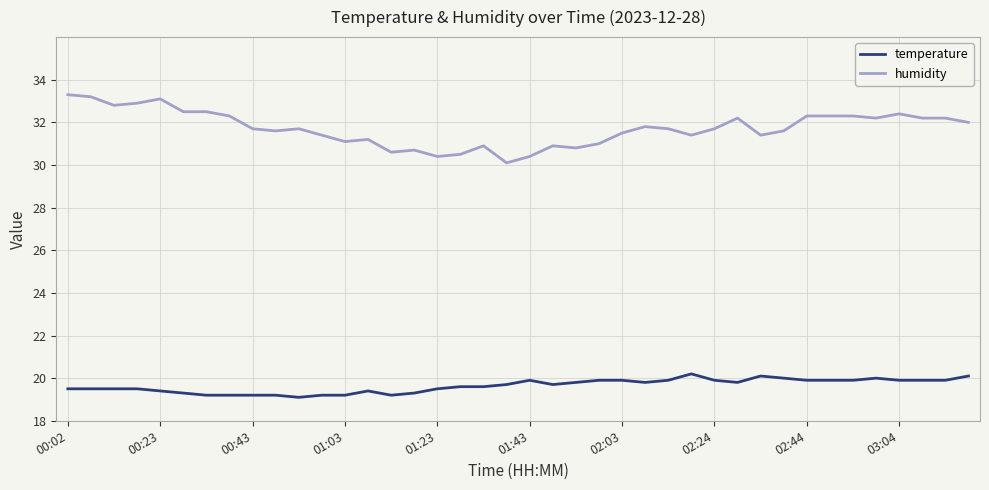

Rank the series by their average value, from lowest to highest.

temperature, humidity